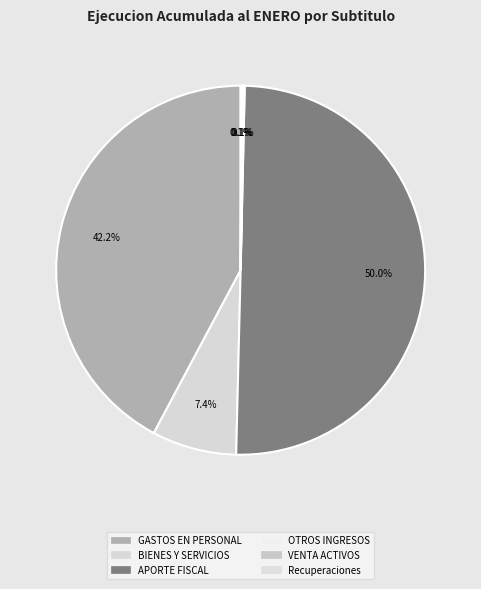

Which slice is the smallest?

Recuperaciones y Reembolsos